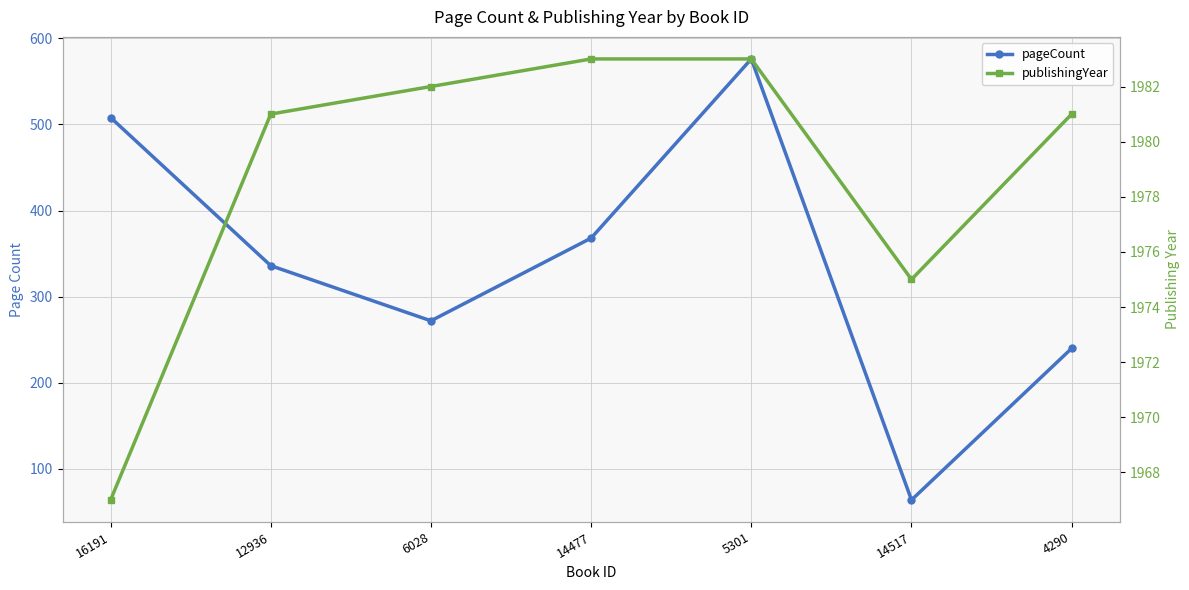

True or false: pageCount and publishingYear intersect in this chart.

False